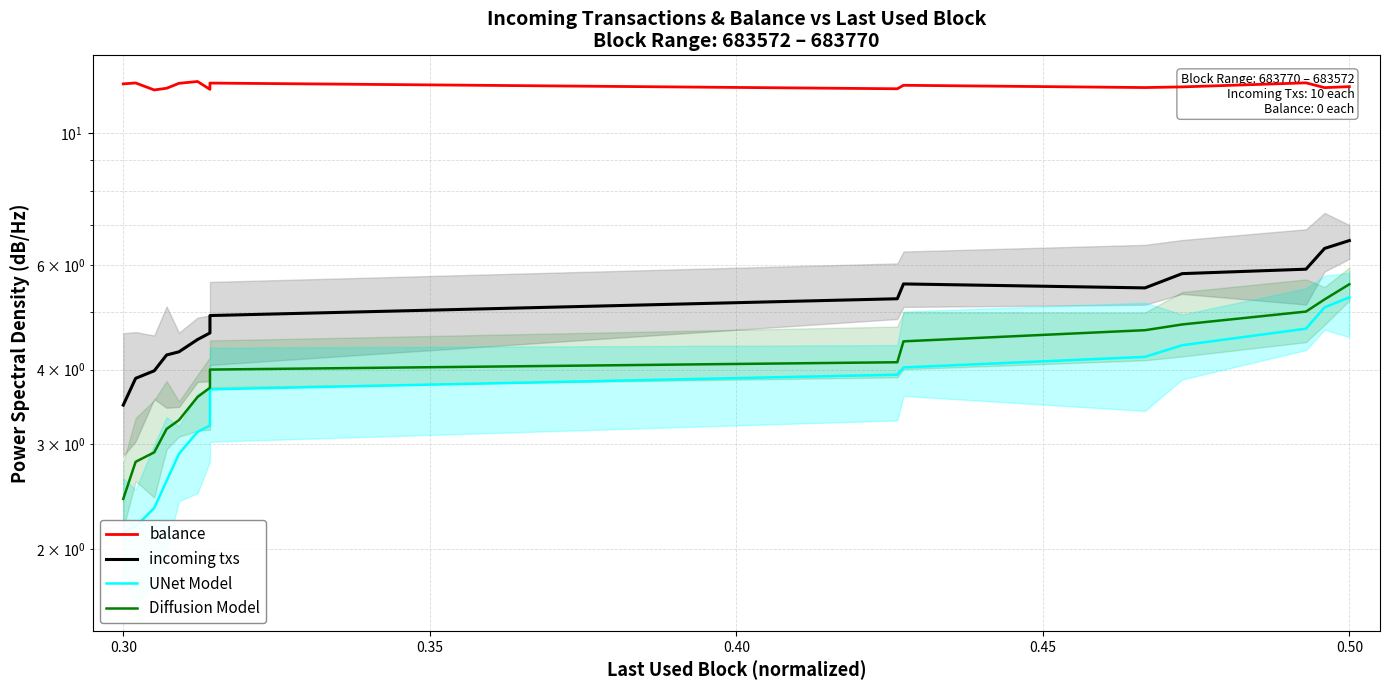

How many lines are shown in the chart?

4